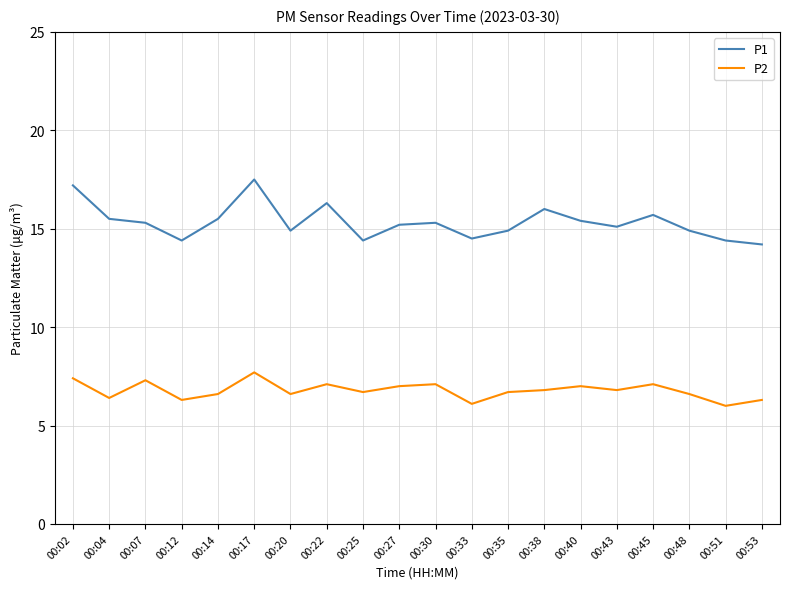

List the series in order of their peak value, highest first.

P1, P2